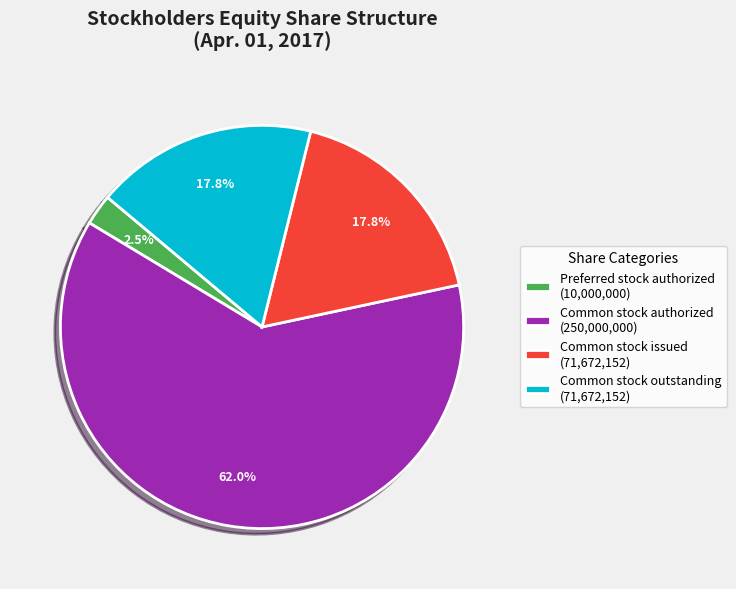

Count the number of slices in the pie.

4